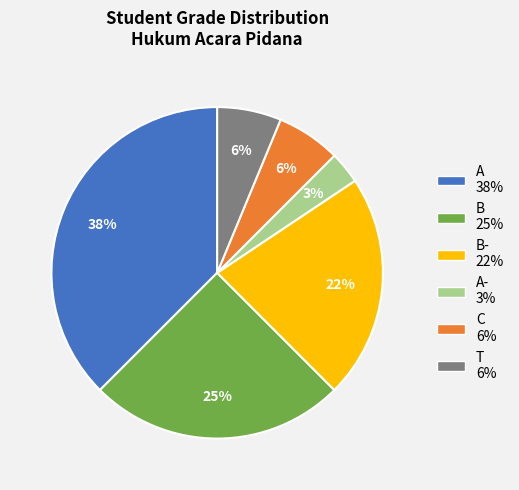

To the nearest percent, what is the combined percentage of A- 3% and T 6%?

9%